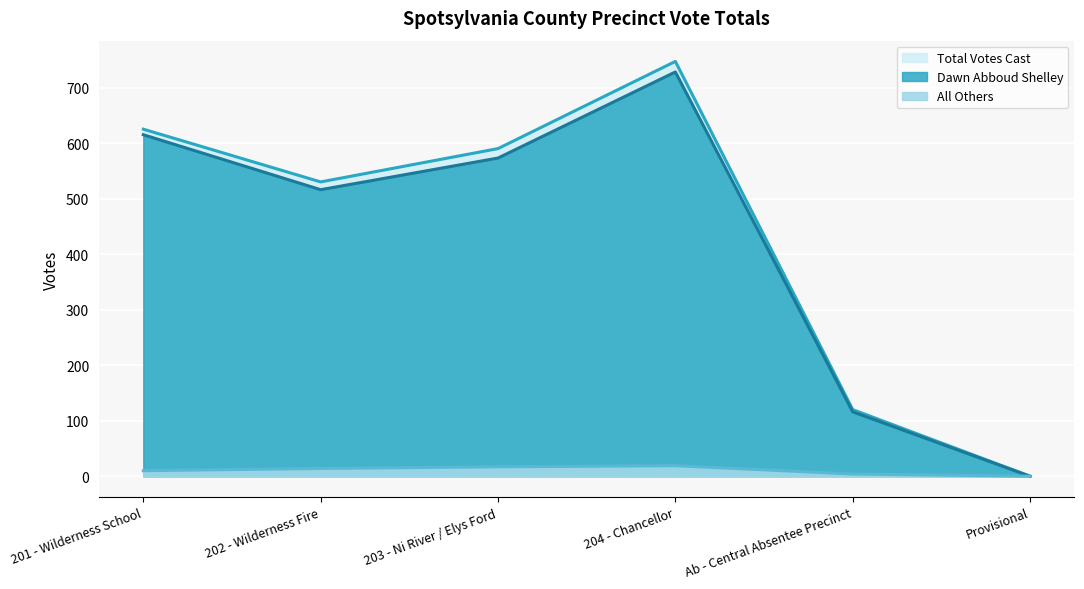

What is the difference between the maximum and minimum values in the Dawn Abboud Shelley series?

728